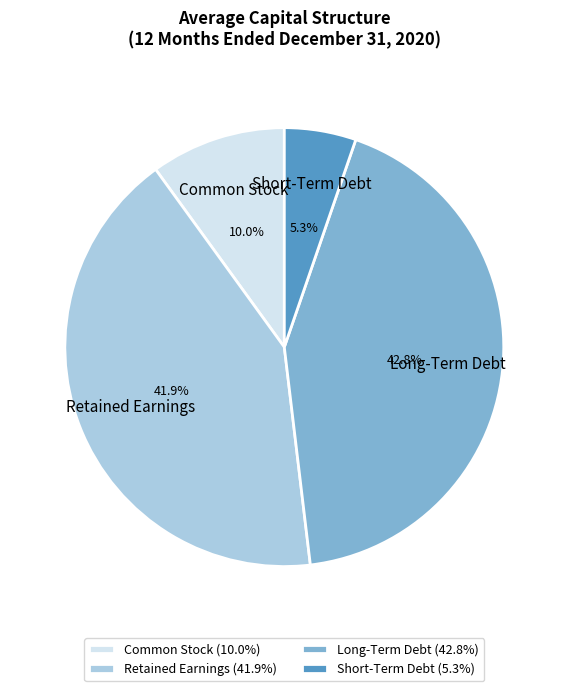

Is there a majority slice in this chart?

No